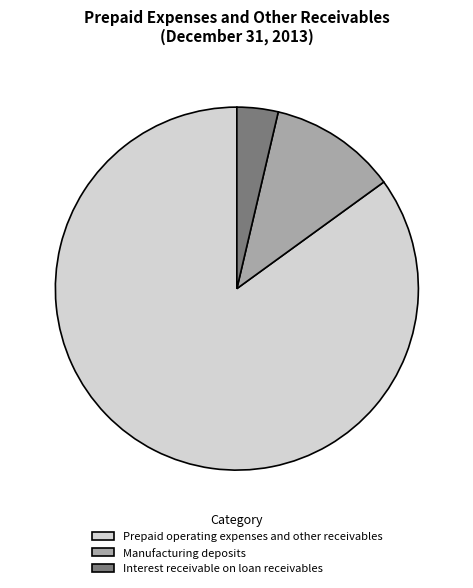

Which has a higher value, Prepaid operating expenses and other receivables or Interest receivable on loan receivables?

Prepaid operating expenses and other receivables